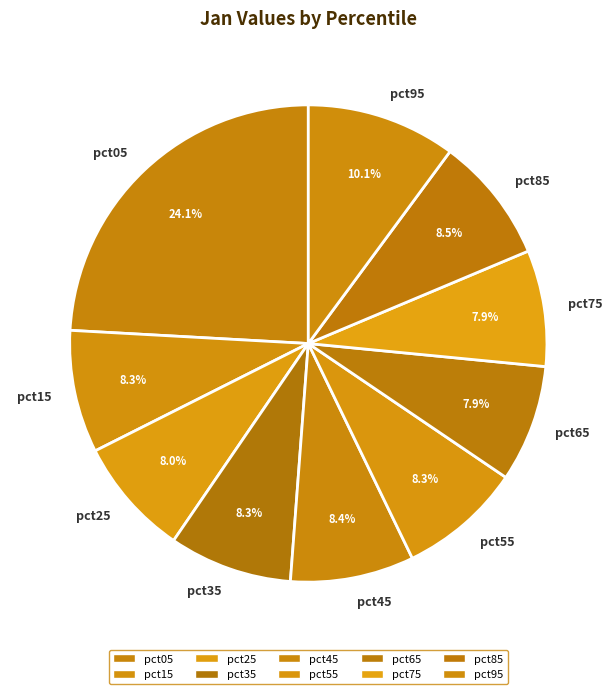

To the nearest percent, what is the combined percentage of pct35 and pct25?

16%